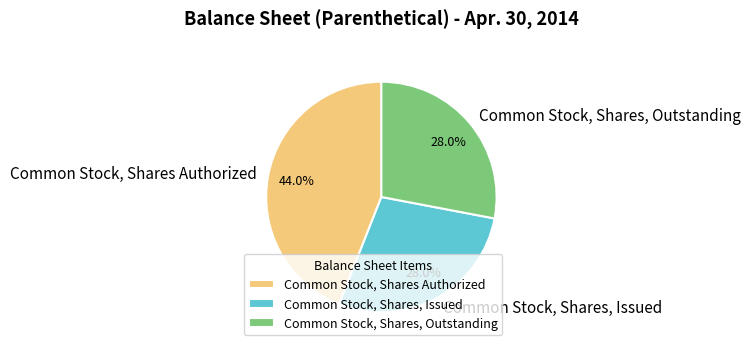

Does any single category account for the majority?

No